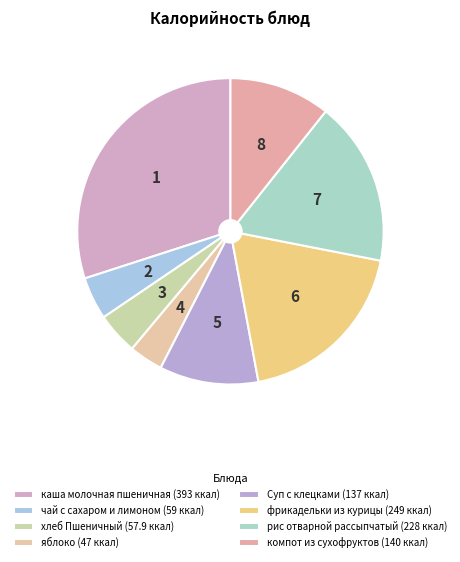

True or false: фрикадельки из курицы accounts for 19% of the total.

True